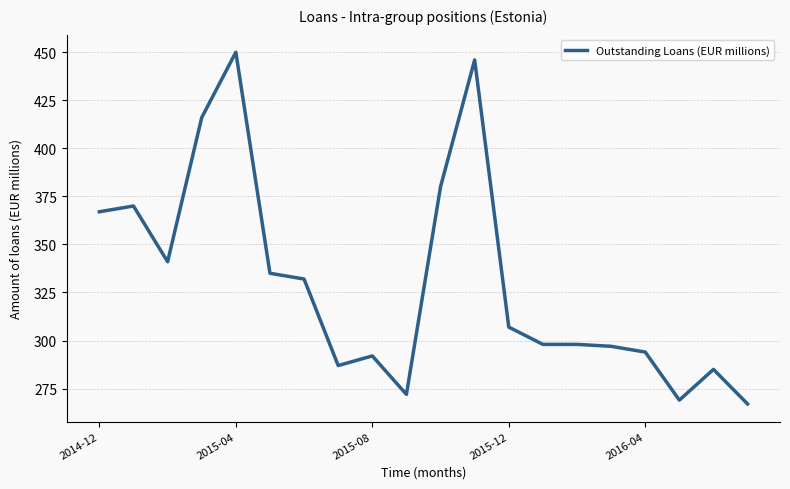

What is the difference between the maximum and minimum values?

183